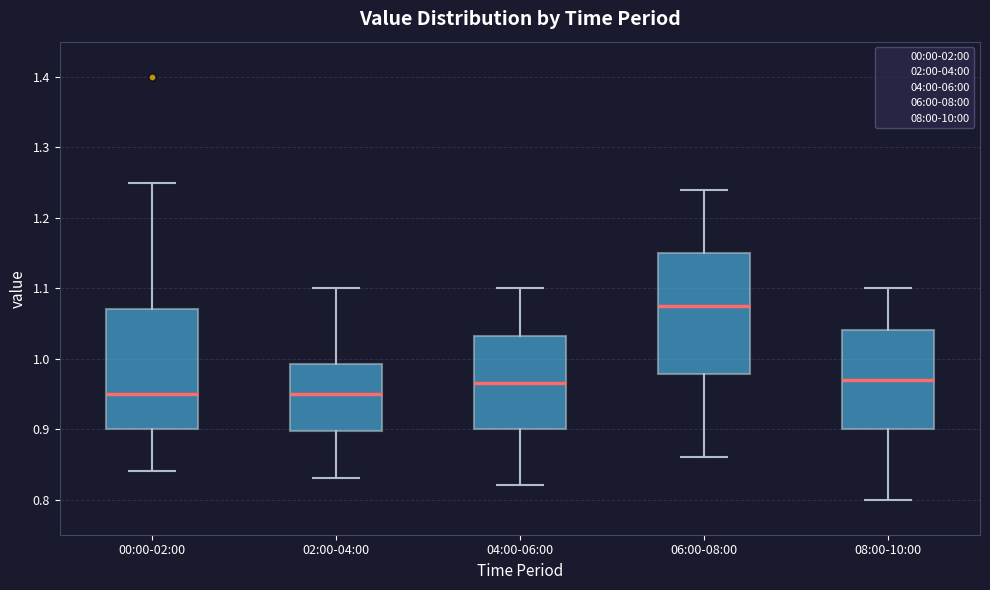

Reading left to right, transcribe this box plot: for each box, give where its median line is, the range the box spans, and where its two whiskers end, as read against the y-axis. The values are not printed on the chart, so give them approximately, as read against the axis.

00:00-02:00: median 0.95, box 0.90 to 1.07, whiskers 0.84 to 1.25
02:00-04:00: median 0.95, box 0.90 to 0.99, whiskers 0.83 to 1.10
04:00-06:00: median 0.97, box 0.90 to 1.03, whiskers 0.82 to 1.10
06:00-08:00: median 1.08, box 0.98 to 1.15, whiskers 0.86 to 1.24
08:00-10:00: median 0.97, box 0.90 to 1.04, whiskers 0.80 to 1.10